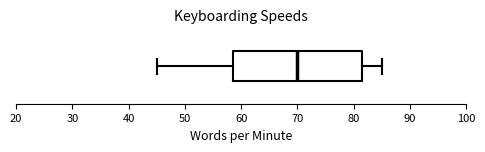

Where is the right edge of the box on the x-axis? The values are not printed on the chart, so give them approximately, as read against the axis.

82